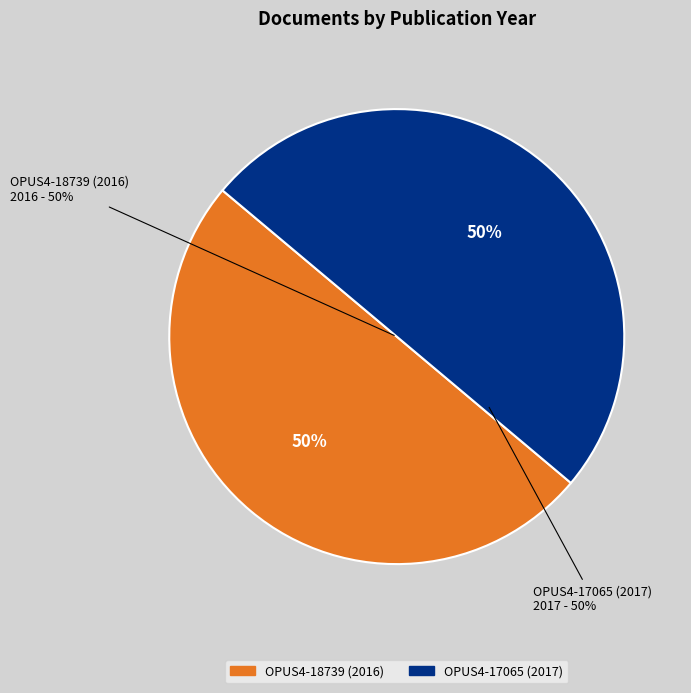

Which slice is the smallest?

OPUS4-18739 (2016)